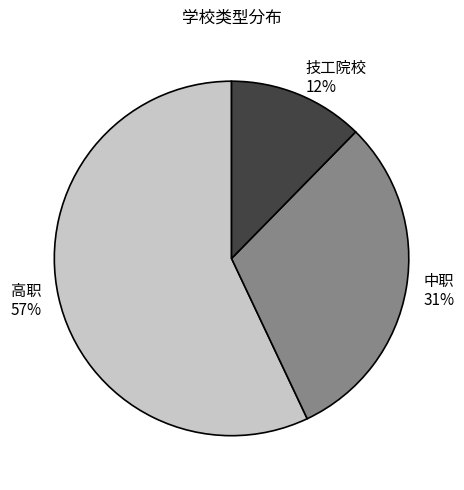

What is the largest slice in the pie chart?

高职